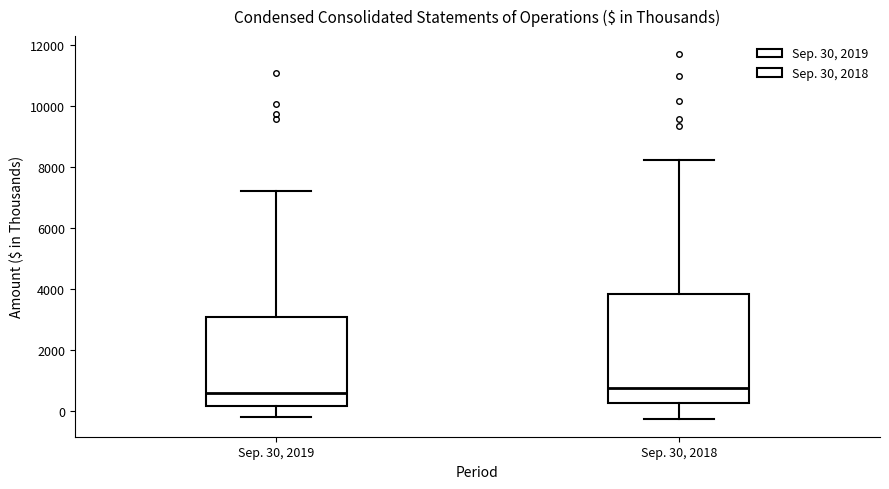

Which box is the tallest, from its lower edge to its upper edge?

Sep. 30, 2018